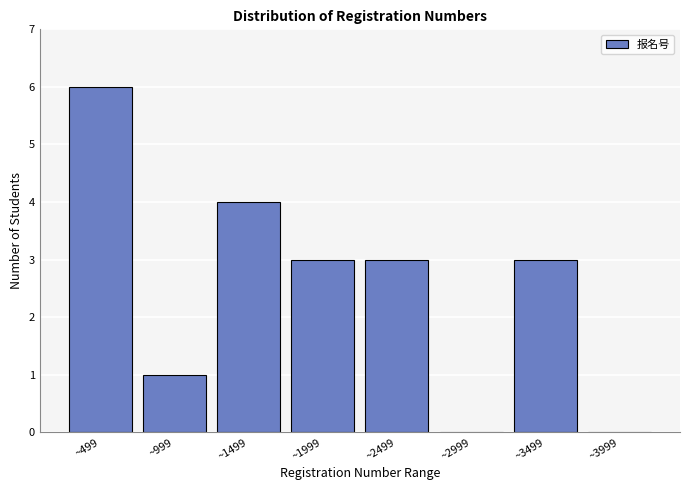

Reading left to right, extract all data points from this chart.

~499=6	~999=1	~1499=4	~1999=3	~2499=3	~2999=0	~3499=3	~3999=0